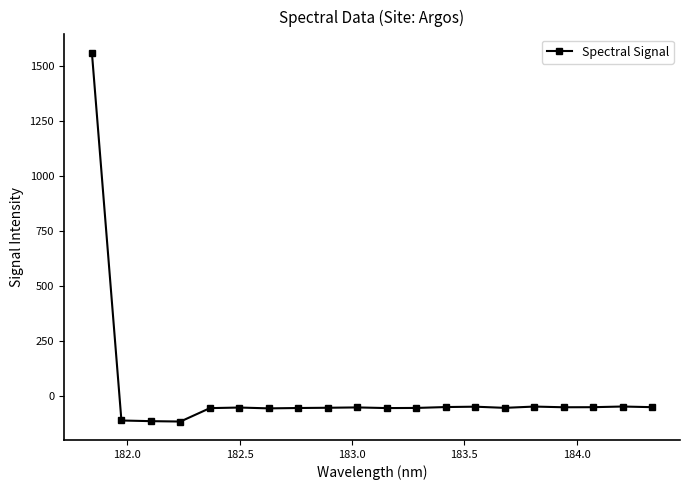

What is the smallest value displayed?

-117.3